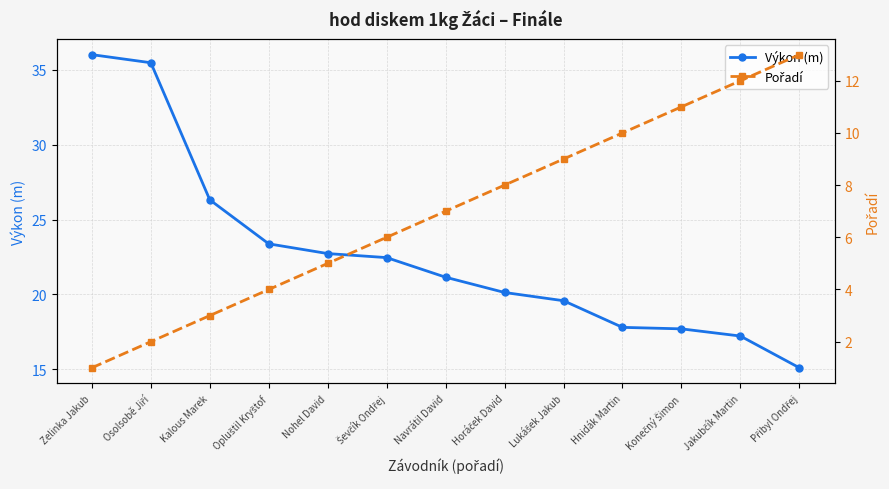

Reading right to left, transcribe all the data shown in this chart.

Výkon (m): Přibyl Ondřej=15.1	Jakubčík Martin=17.2	Konečný Šimon=17.7	Hnidák Martin=17.8	Lukášek Jakub=19.6	Horáček David=20.1	Navrátil David=21.1	Ševčík Ondřej=22.5	Nohel David=22.7	Opluštil Kryštof=23.4	Kalous Marek=26.3	Osolsobě Jiří=35.5	Zelinka Jakub=36.0
Pořadí: Přibyl Ondřej=13.0	Jakubčík Martin=12.0	Konečný Šimon=11.0	Hnidák Martin=10.0	Lukášek Jakub=9.0	Horáček David=8.0	Navrátil David=7.0	Ševčík Ondřej=6.0	Nohel David=5.0	Opluštil Kryštof=4.0	Kalous Marek=3.0	Osolsobě Jiří=2.0	Zelinka Jakub=1.0